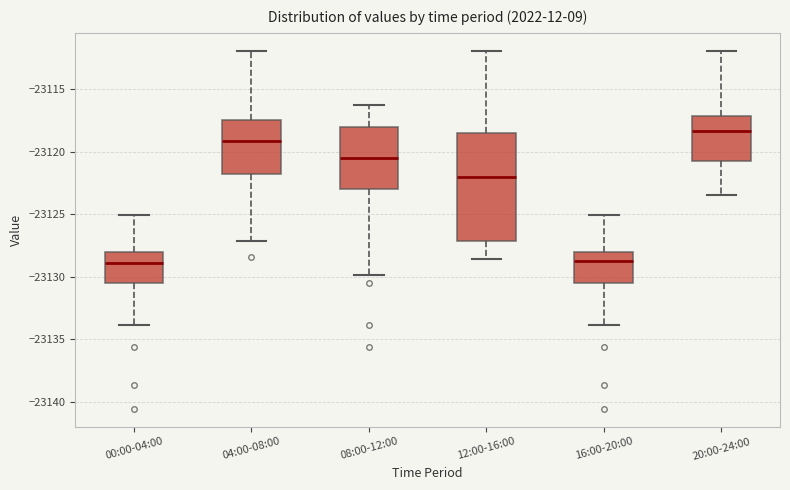

Which box's median line is the highest?

20:00-24:00